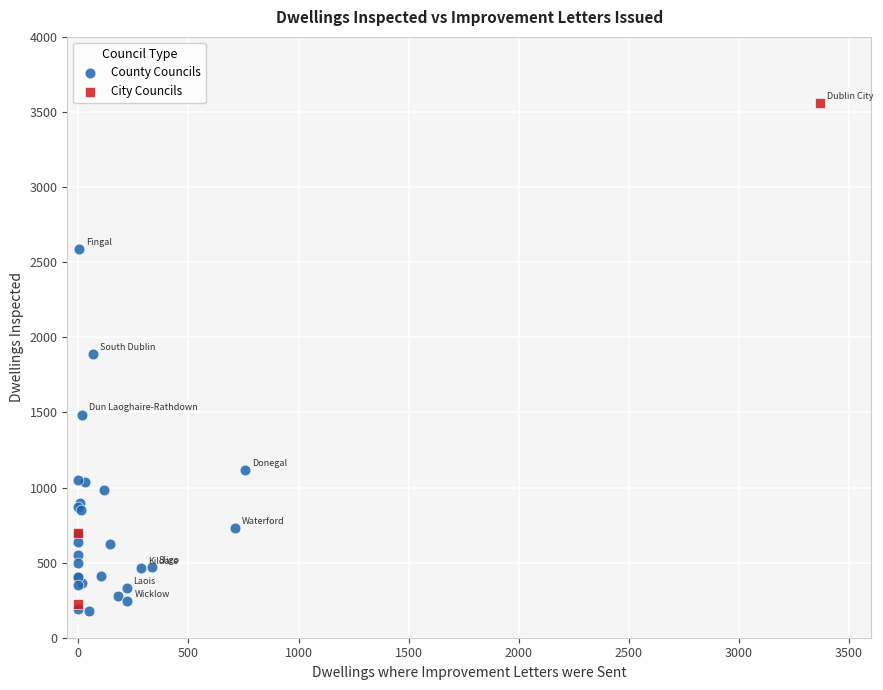

Which series has the widest spread of Y values?

City Councils